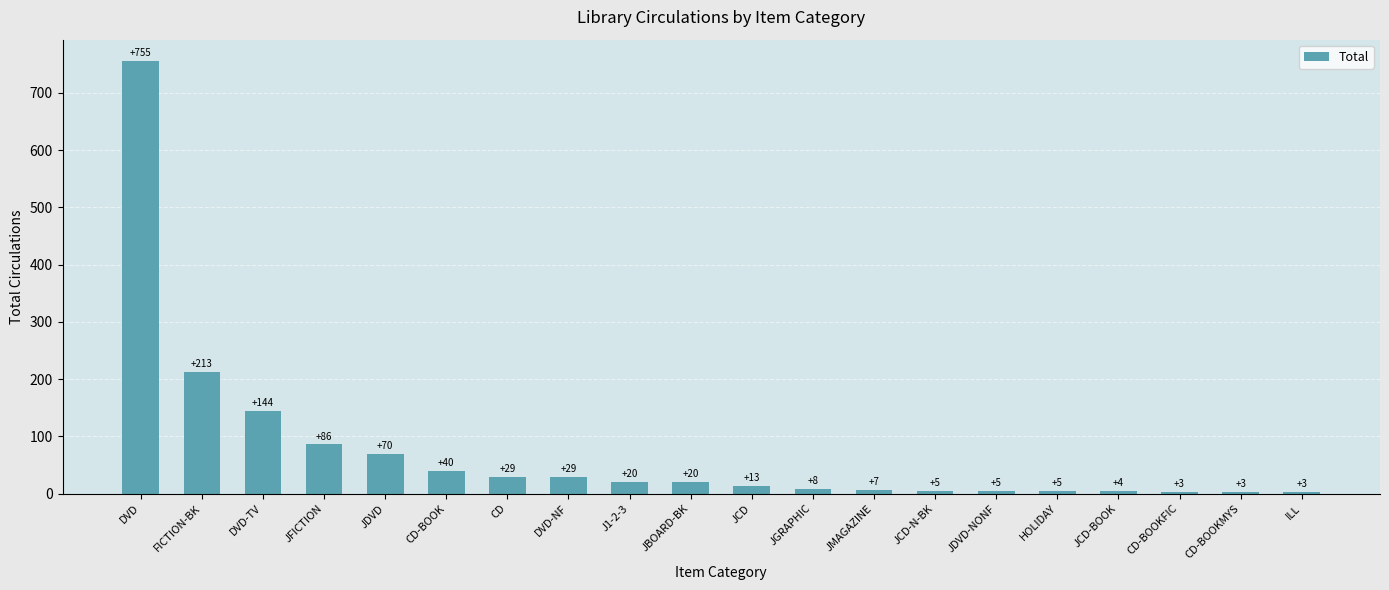

Reading right to left, what are all the values shown in this chart?

3	3	3	4	5	5	5	7	8	13	20	20	29	29	40	70	86	144	213	755